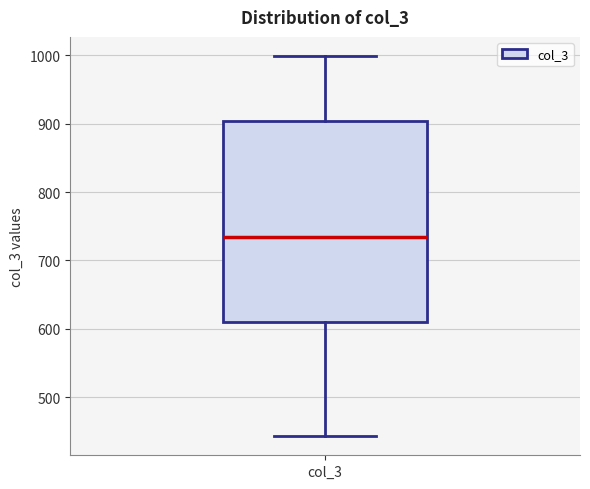

Where does the upper whisker of the box for col_3 end on the y-axis? The values are not printed on the chart, so give them approximately, as read against the axis.

1000